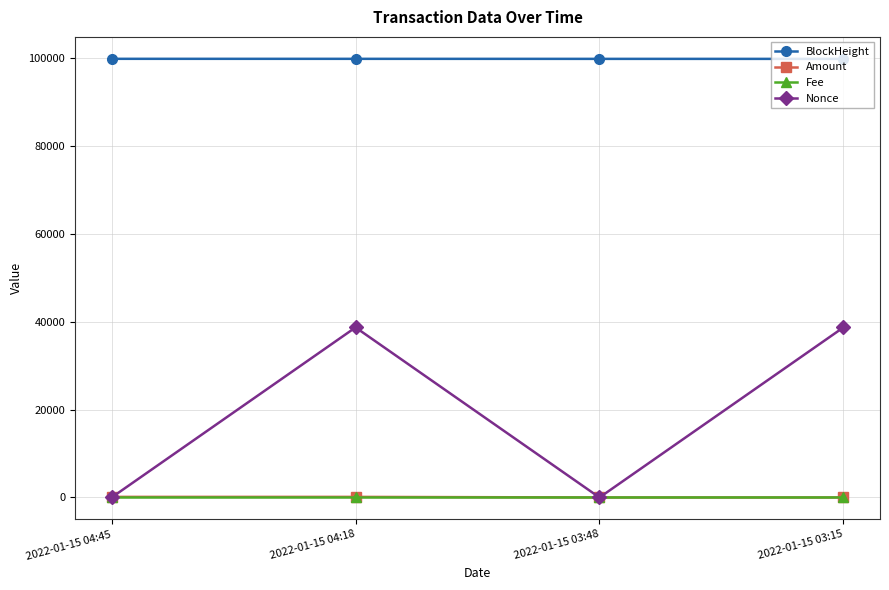

How many lines are shown in the chart?

4